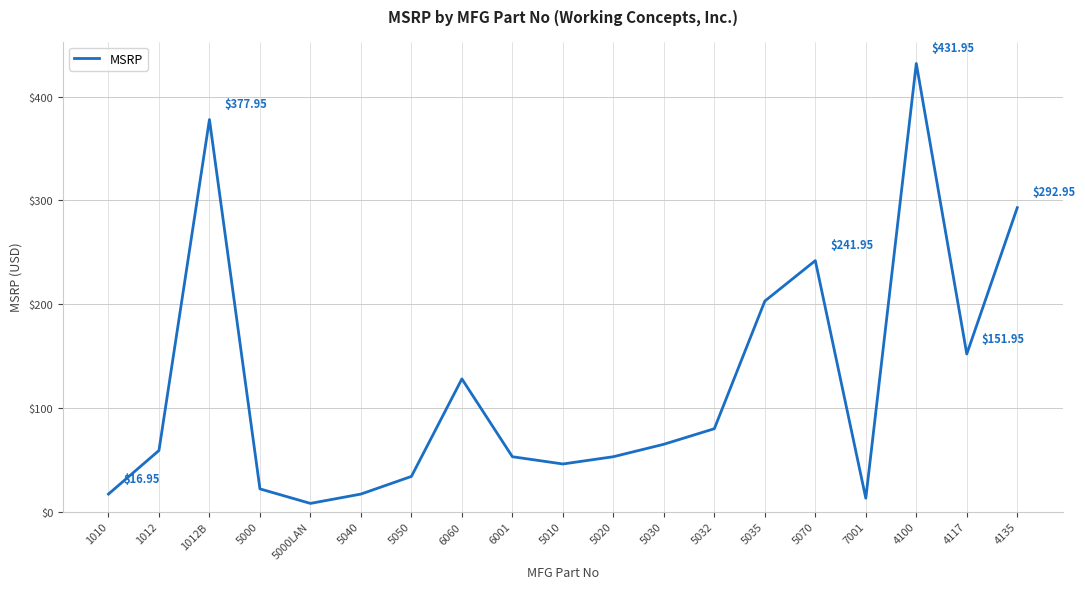

Which has a higher value, 6060 or 5032?

6060